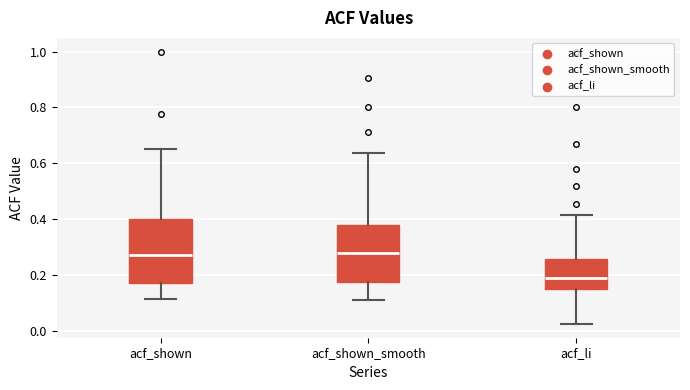

Reading left to right, read every box against the y-axis: the position of its median line, the range the box covers, and the ends of its whiskers. The values are not printed on the chart, so give them approximately, as read against the axis.

acf_shown: median 0.26, box 0.16 to 0.40, whiskers 0.12 to 0.64
acf_shown_smooth: median 0.28, box 0.18 to 0.38, whiskers 0.12 to 0.64
acf_li: median 0.18, box 0.14 to 0.26, whiskers 0.02 to 0.42